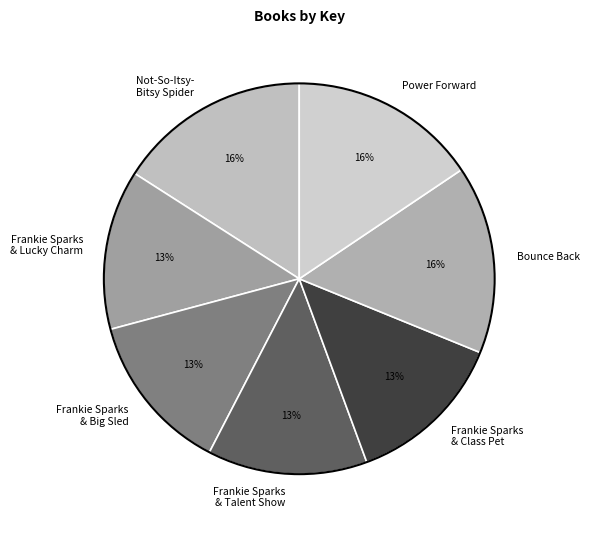

To the nearest percent, what portion does Power Forward represent?

16%